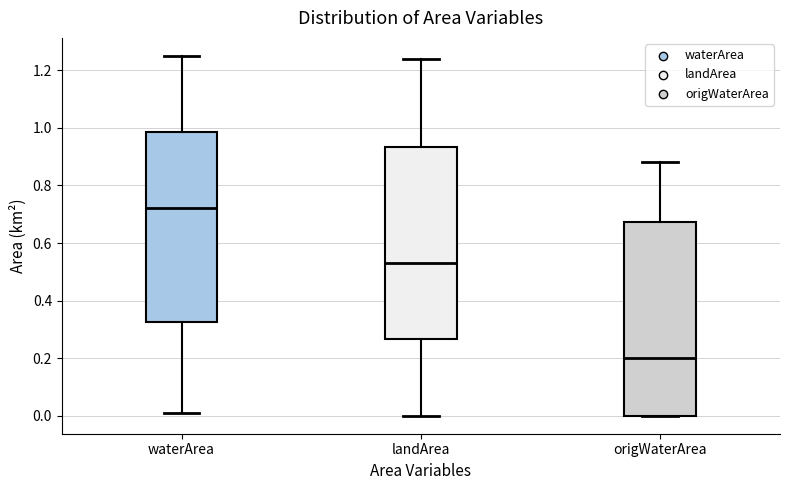

Reading left to right, read every box against the y-axis: the position of its median line, the range the box covers, and the ends of its whiskers. The values are not printed on the chart, so give them approximately, as read against the axis.

waterArea: median 0.72, box 0.32 to 0.98, whiskers 0.02 to 1.26
landArea: median 0.54, box 0.26 to 0.94, whiskers 0.00 to 1.24
origWaterArea: median 0.20, box 0.00 to 0.68, whiskers 0.00 to 0.88